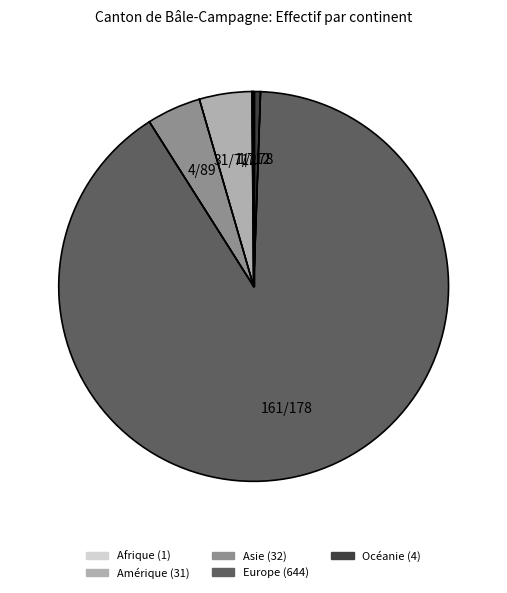

What is the largest slice in the pie chart?

Europe